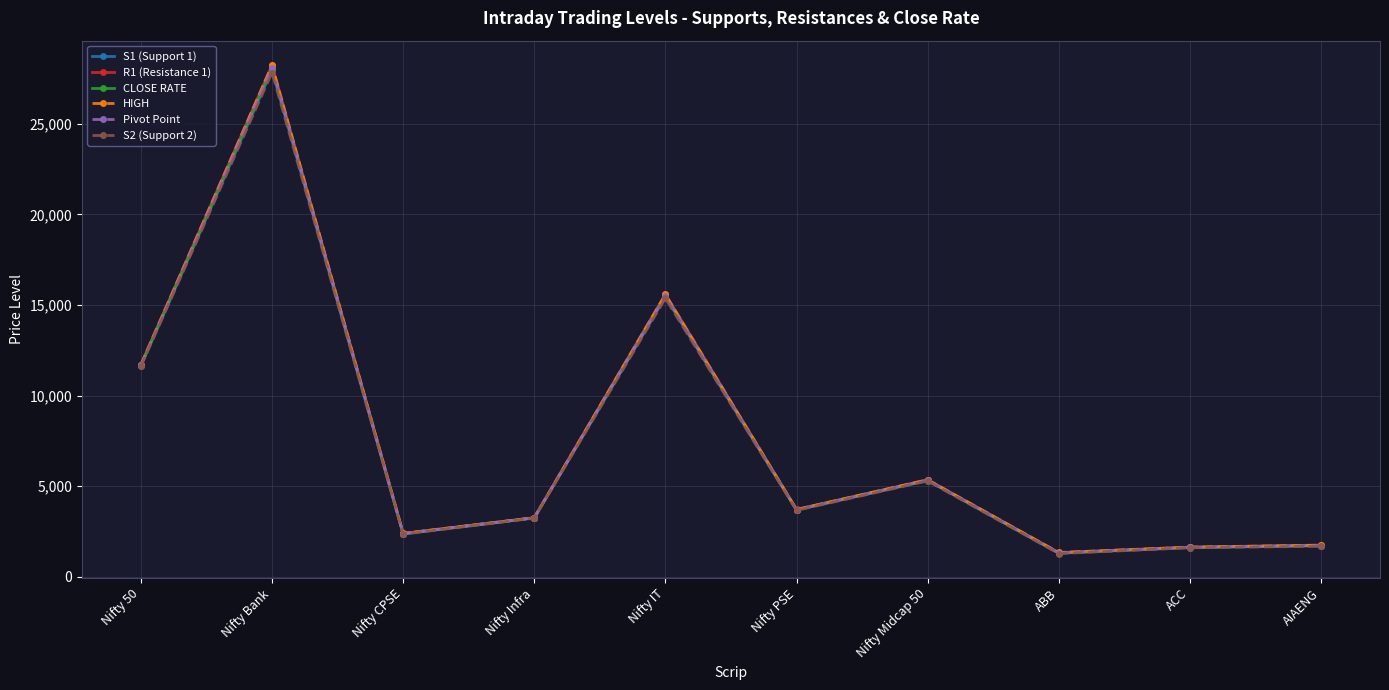

Is it true that HIGH equals 28233.7 at Nifty Bank?

True